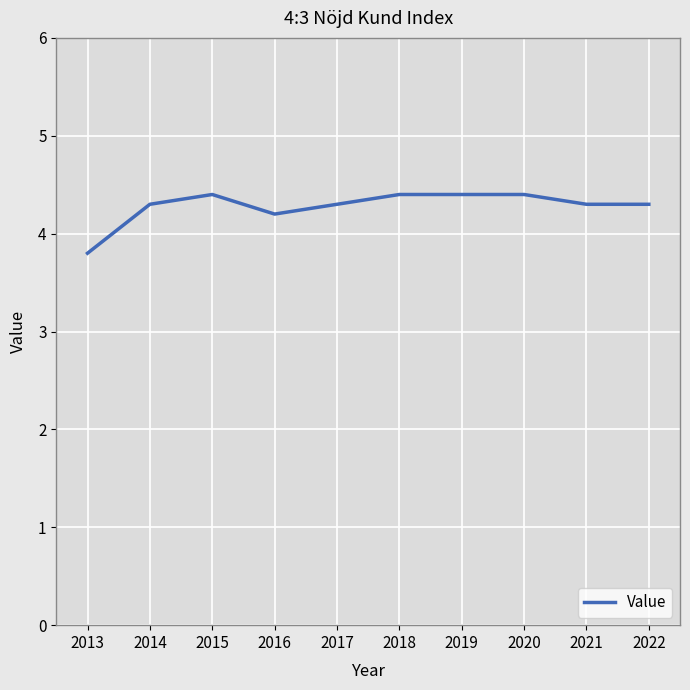

Is it true that the value at 2016 is 1.8?

False